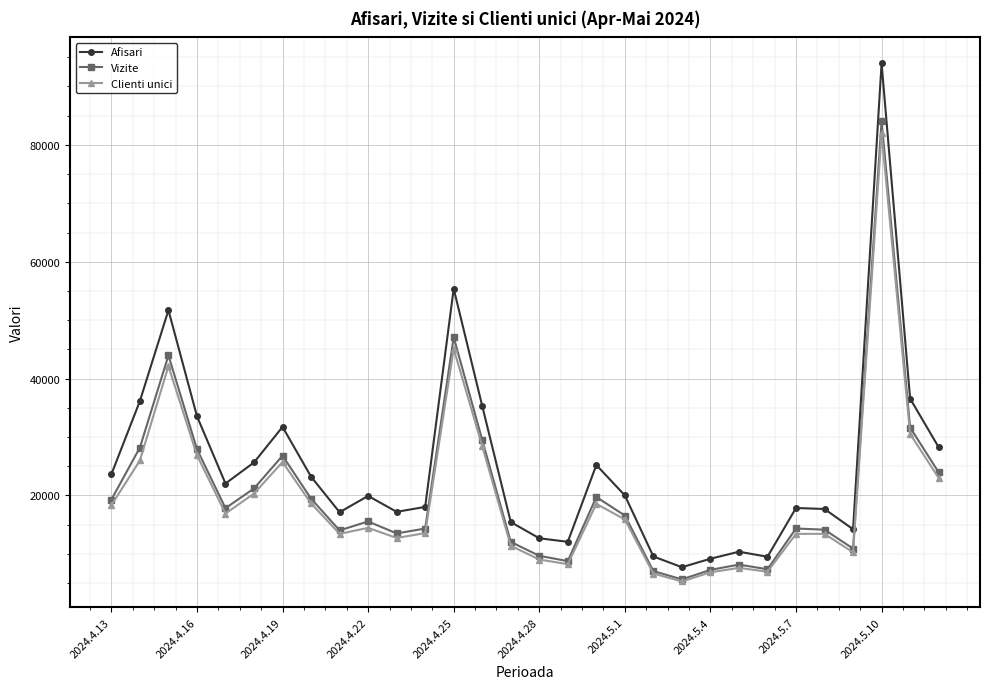

True or false: Clienti unici and Afisari cross at least once.

False